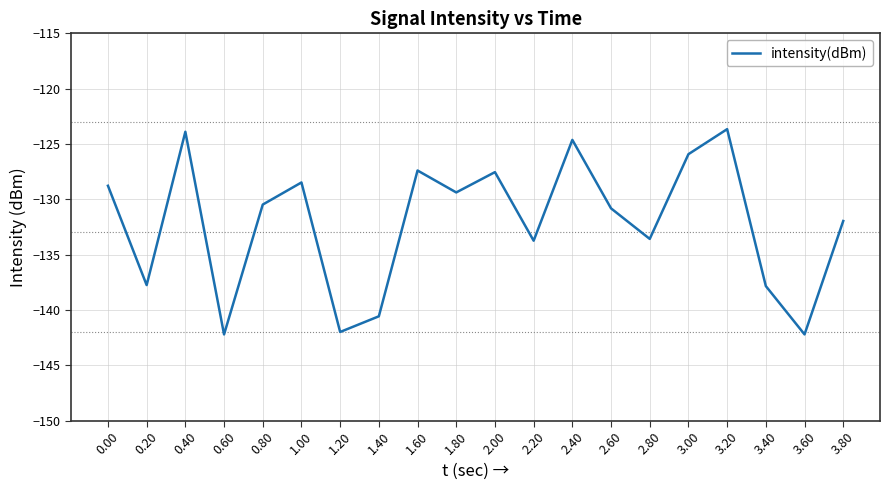

What is the change in value from 0.00 to 0.60?

-13.4